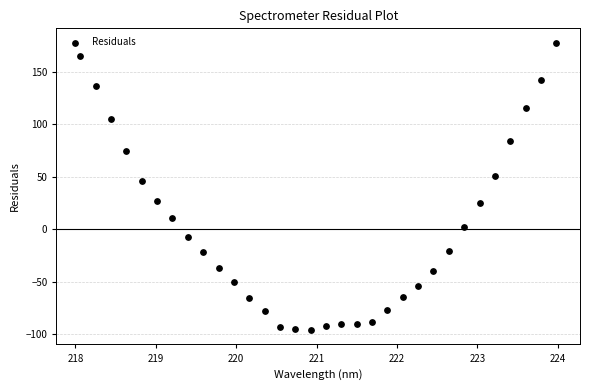

What is the range of X values (max minus min)?

5.9